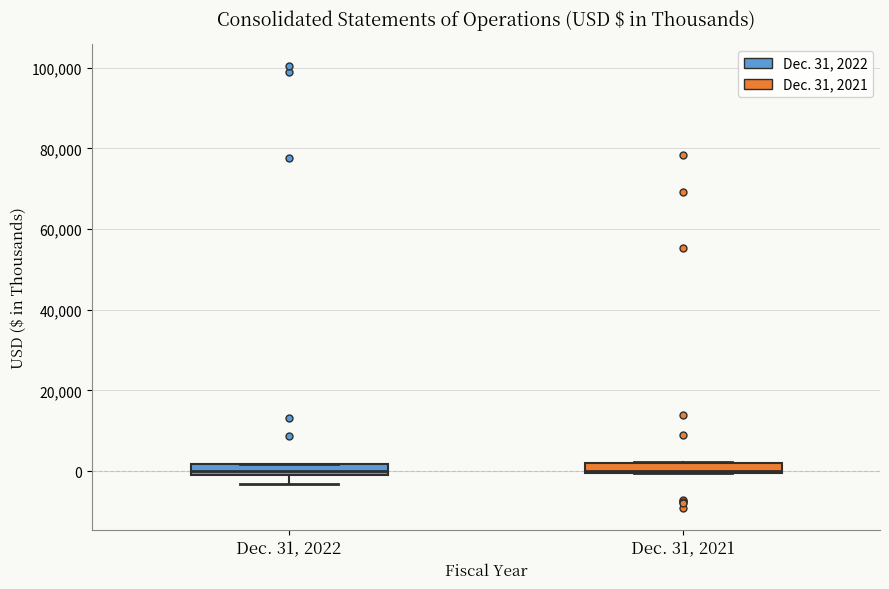

Where does the lower whisker of the box for Dec. 31, 2022 end on the y-axis? The values are not printed on the chart, so give them approximately, as read against the axis.

-4000